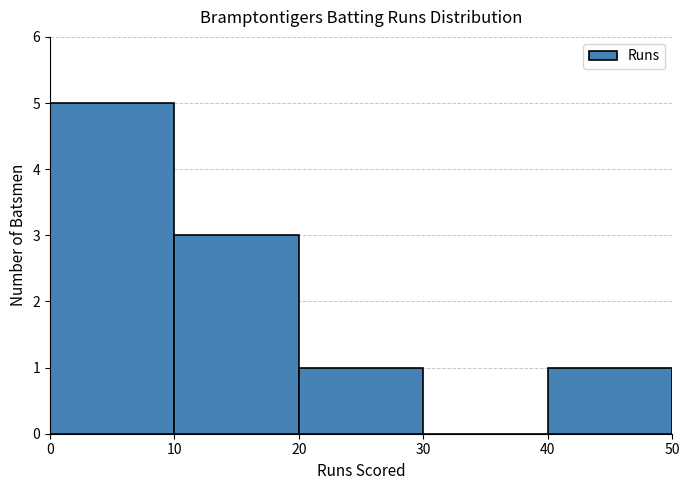

Reading left to right, list every bar in this chart as the range it spans on the x-axis followed by its height. The values are not printed on the chart, so give them approximately, as read against the axis.

0 to 10: 5
10 to 20: 3
20 to 30: 1
30 to 40: 0
40 to 50: 1